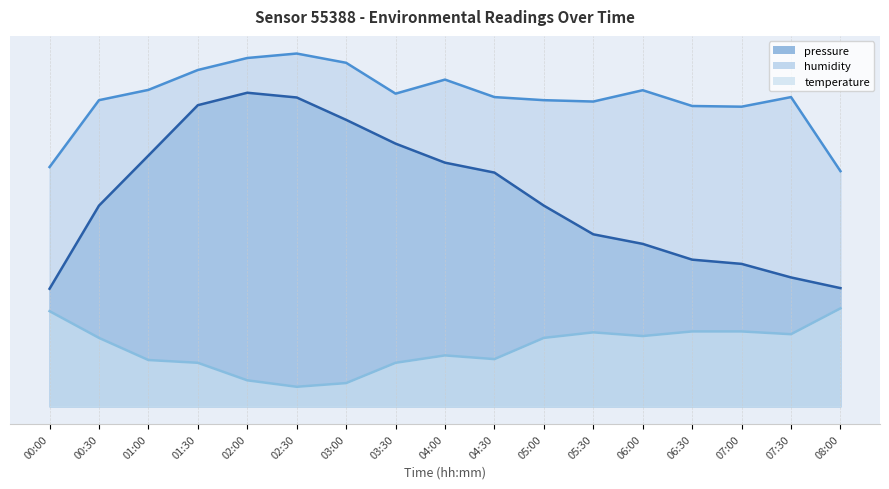

At which category is the sum across all series the highest?

02:00